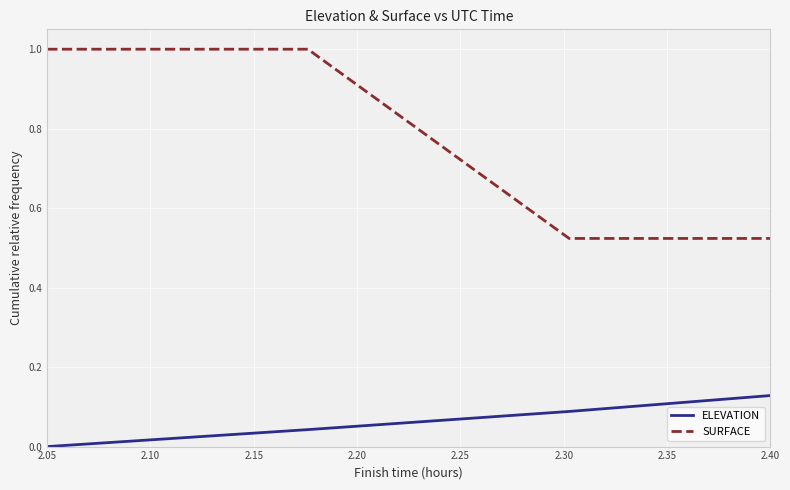

How many intersections are there between ELEVATION and SURFACE?

1